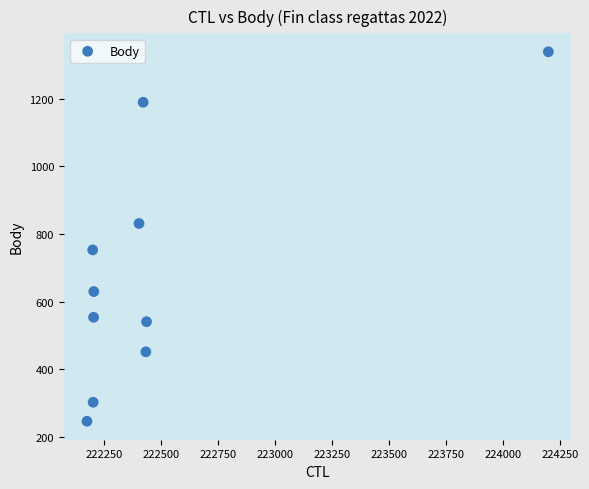

What is the average X value?

222488